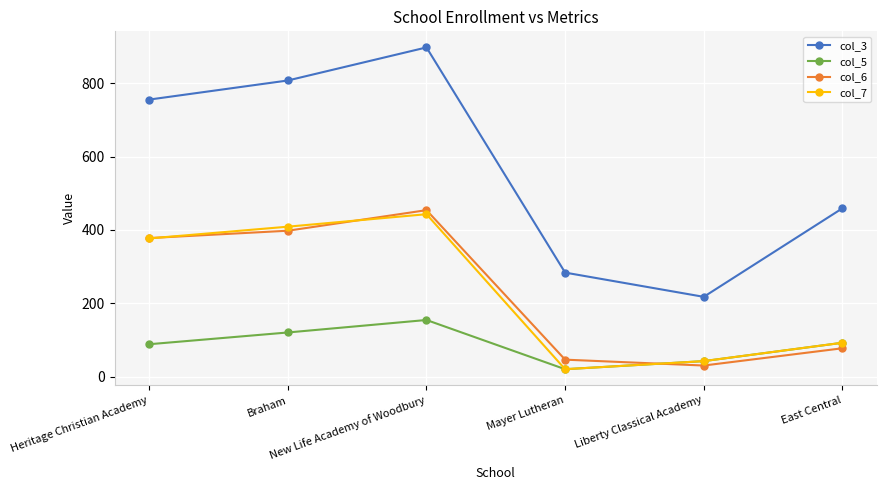

What is the value of the col_6 point at the 6th from the left?

78